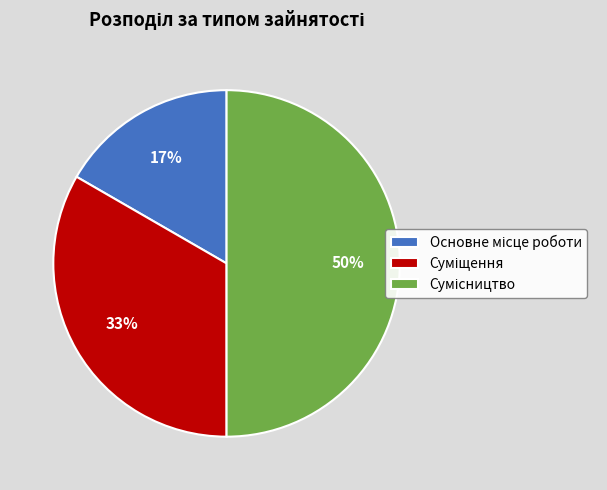

To the nearest percent, what is the average slice percentage?

33%